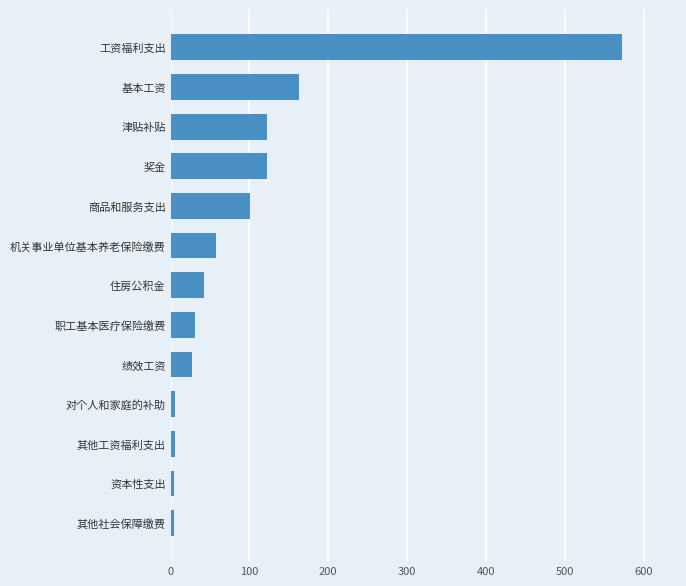

The value at 工资福利支出 is 573.1. True or false?

True